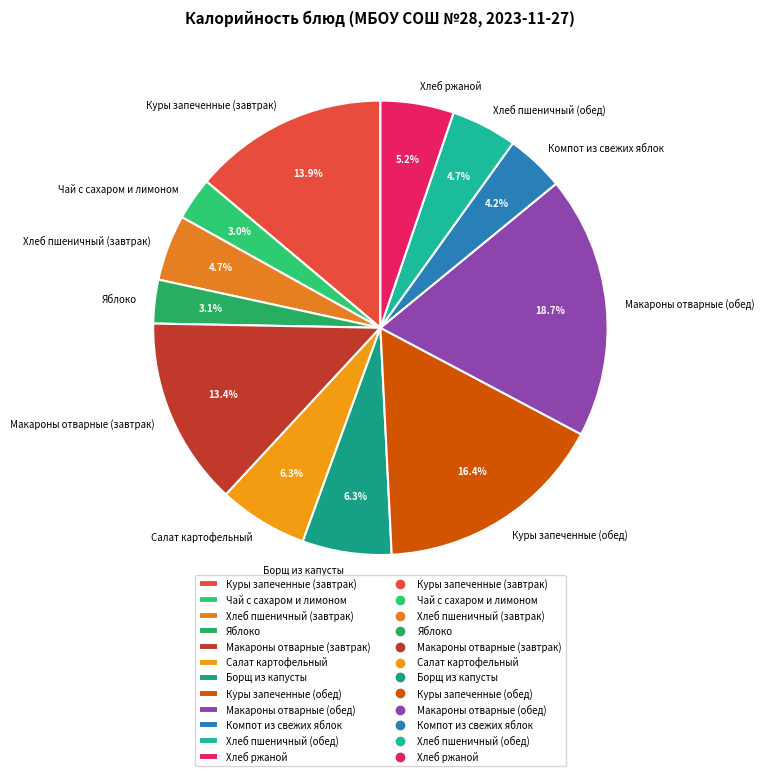

Does any single category account for the majority?

No